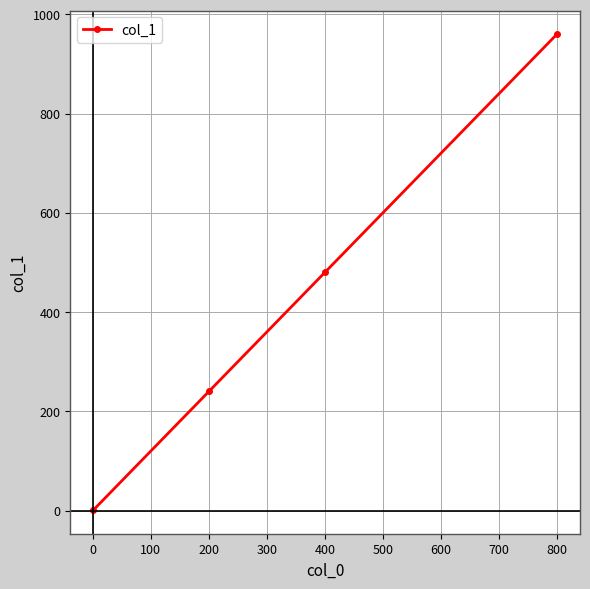

Count the number of data series in this chart.

1